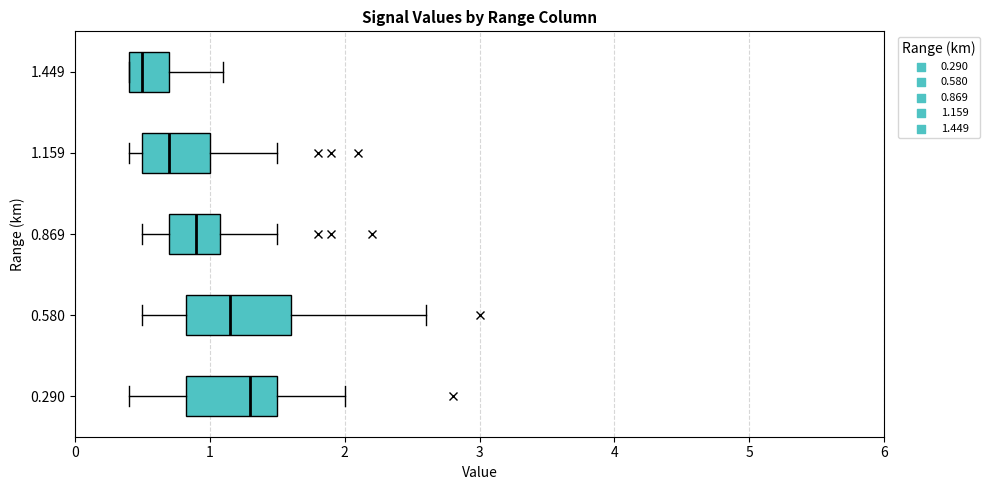

Which box's median line is the furthest to the right?

0.290